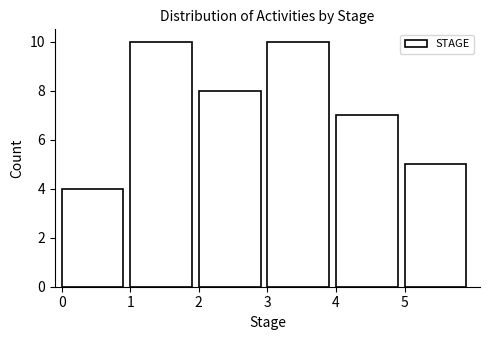

Reading left to right, list every bar in this chart as the range it spans on the x-axis followed by its height. The values are not printed on the chart, so give them approximately, as read against the axis.

0 to 1: 4
1 to 2: 10
2 to 3: 8
3 to 4: 10
4 to 5: 7
5 to 6: 5